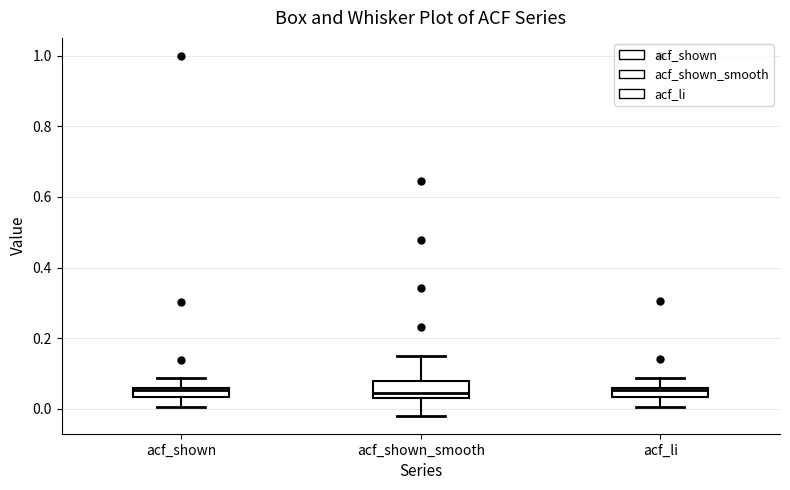

Where does the lower whisker of the box for acf_shown end on the y-axis? The values are not printed on the chart, so give them approximately, as read against the axis.

0.00